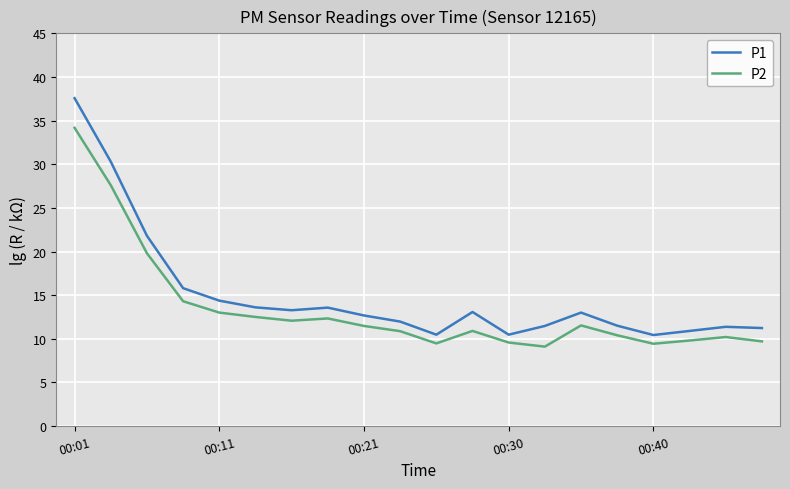

In P2, how many points are lower than both neighbors (excluding endpoints)?

4